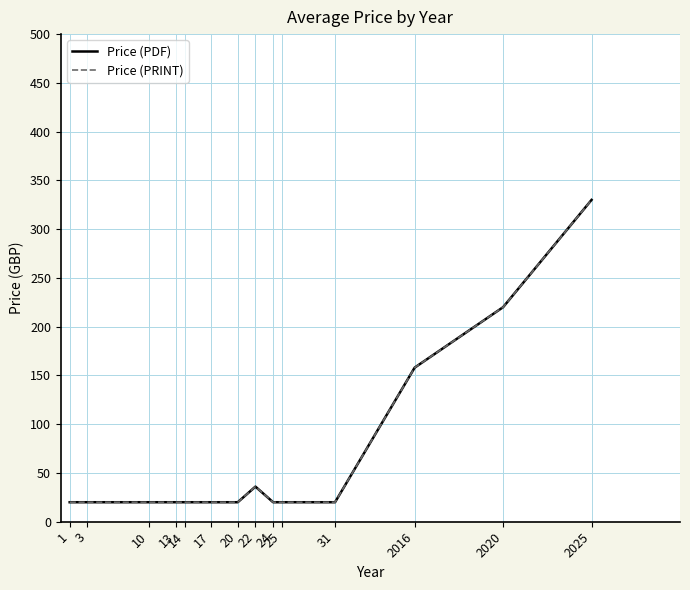

Reading left to right, list all the values displayed in this chart.

Price (PDF): 20	20	20	20	20	20	20	36	20	20	20	158	220	330
Price (PRINT): 20	20	20	20	20	20	20	36	20	20	20	158	220	330